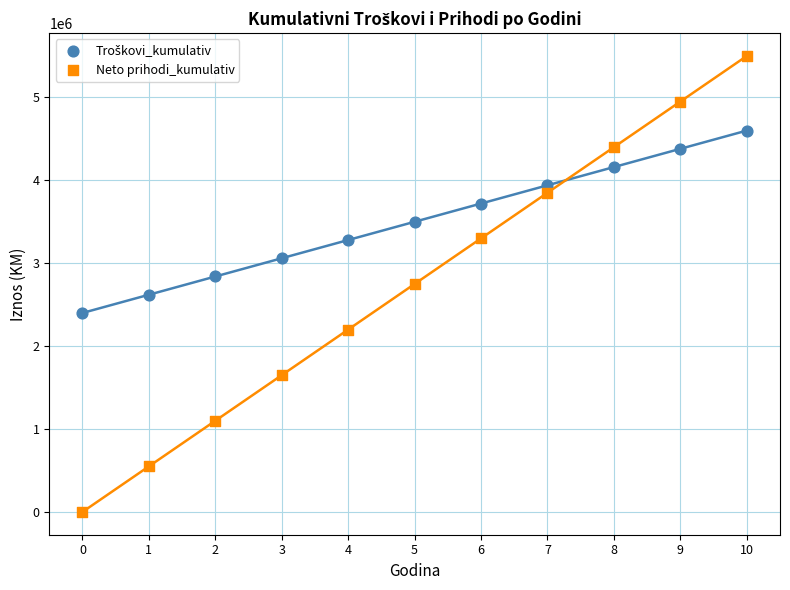

Which series contains the lowest Y value?

Neto prihodi_kumulativ